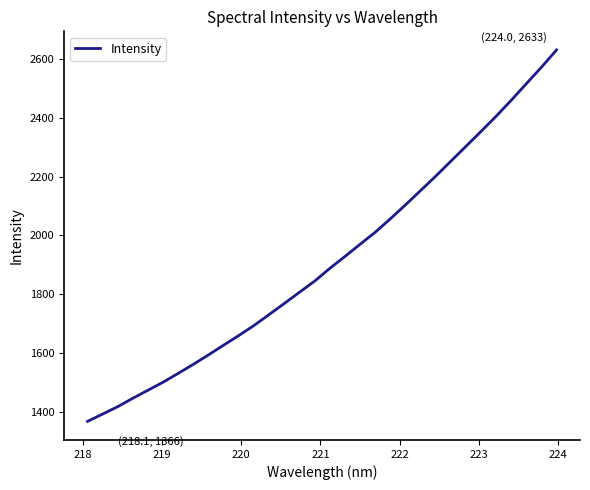

What is the difference between the maximum and minimum values?

1266.2